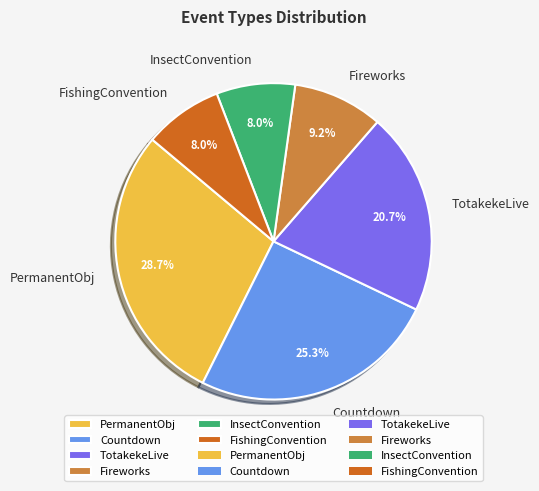

How many slices are in this pie chart?

6